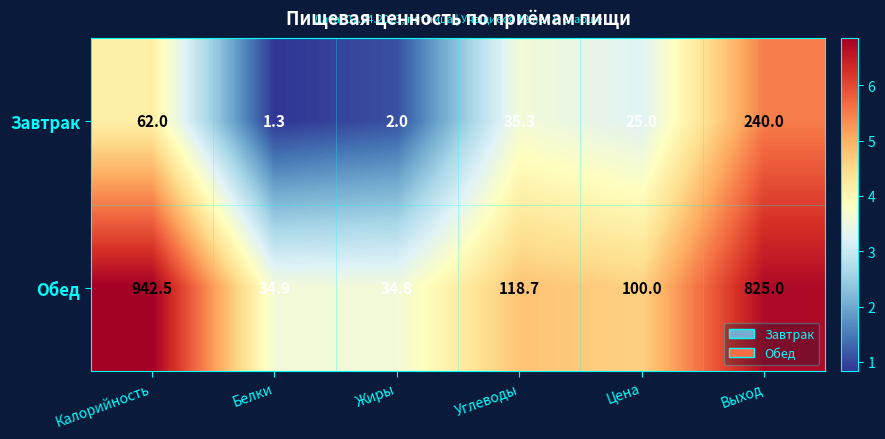

List the series in order of their peak value, lowest first.

Завтрак, Обед